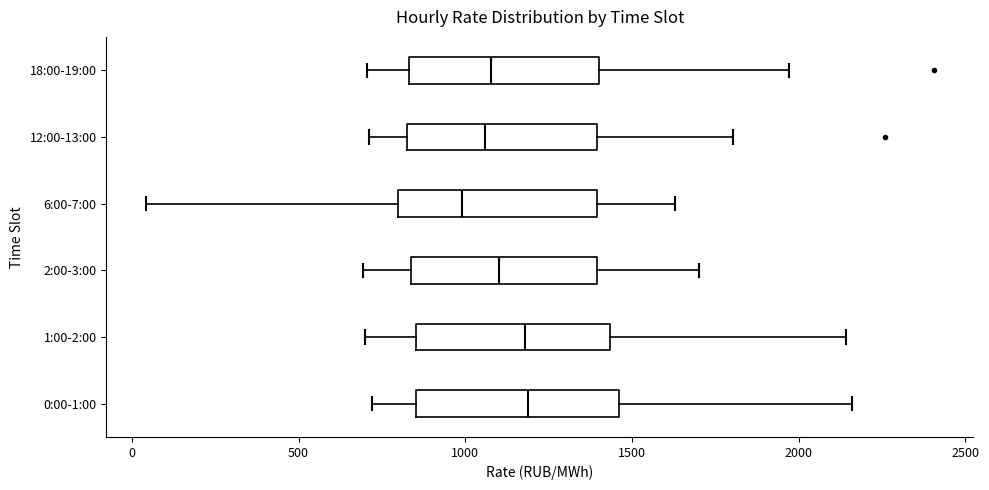

Where does the median line of the box for 6:00-7:00 sit on the x-axis? The values are not printed on the chart, so give them approximately, as read against the axis.

1000